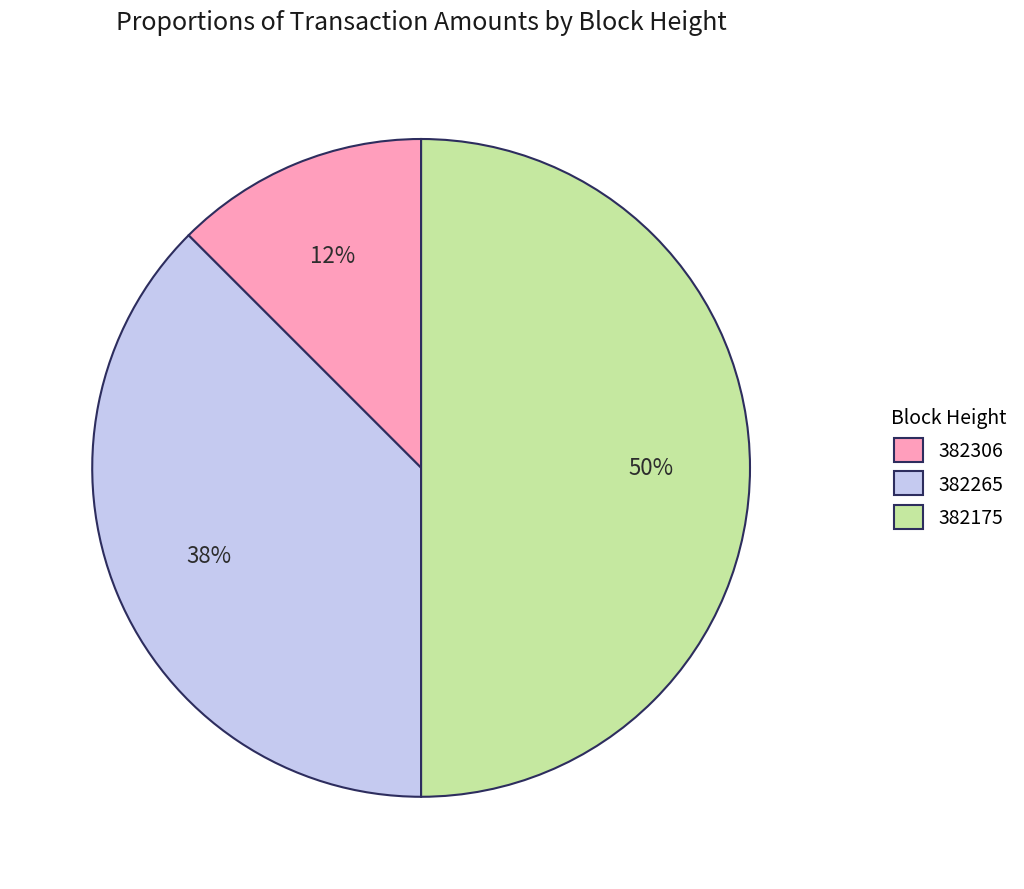

To the nearest percent, what is the average slice percentage?

33%